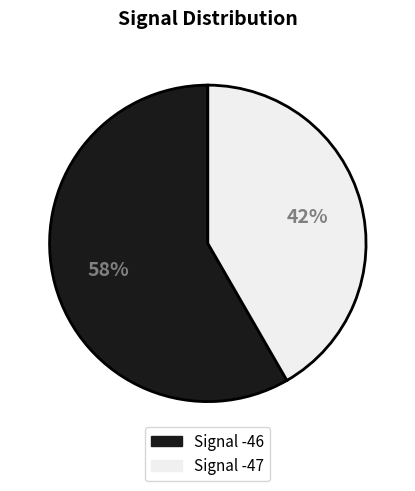

Does any single category account for the majority?

Yes